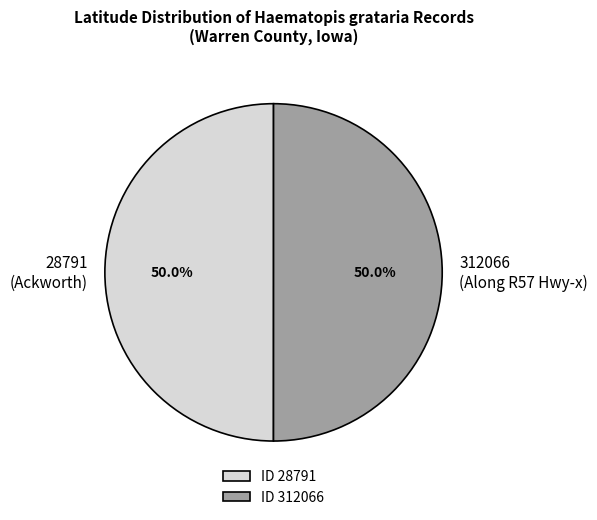

What is the total percentage of 312066 (Along R57 Hwy-x) and 28791 (Ackworth)?

100.0%